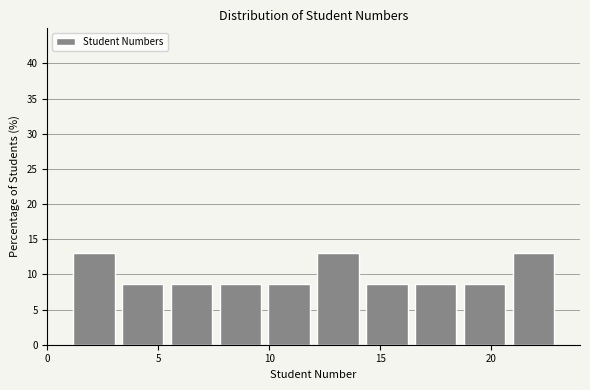

Reading left to right, transcribe this chart: for each bar, give the range it covers on the x-axis and its height. Neither the bar edges nor the heights are printed on the chart, so give them approximately, as read against the axes.

1.0 to 3.2: 13.0
3.2 to 5.4: 8.5
5.4 to 7.6: 8.5
7.6 to 9.8: 8.5
9.8 to 12.0: 8.5
12.0 to 14.2: 13.0
14.2 to 16.4: 8.5
16.4 to 18.6: 8.5
18.6 to 20.8: 8.5
20.8 to 23.0: 13.0